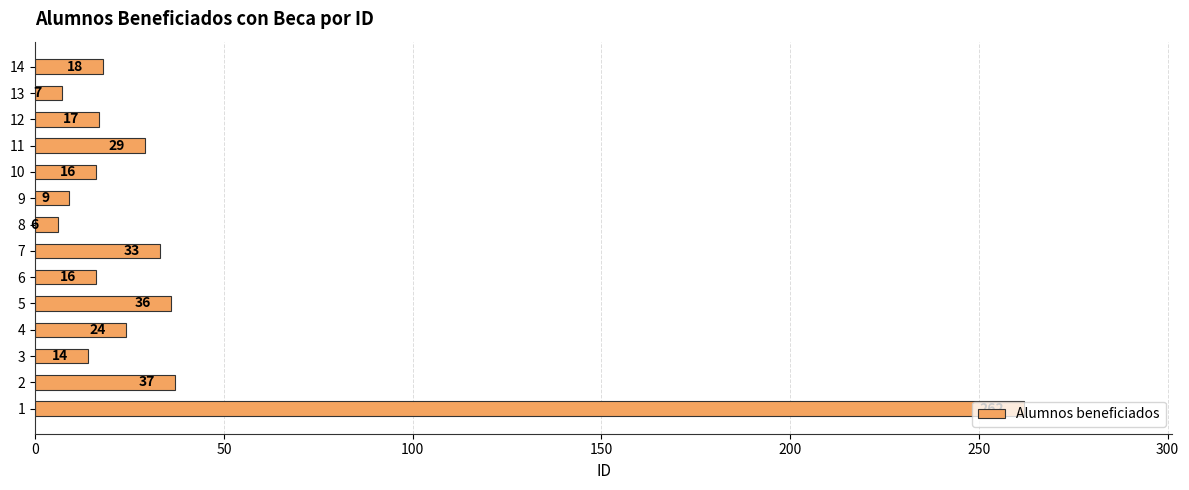

What is the difference between the values at 4 and 9?

15